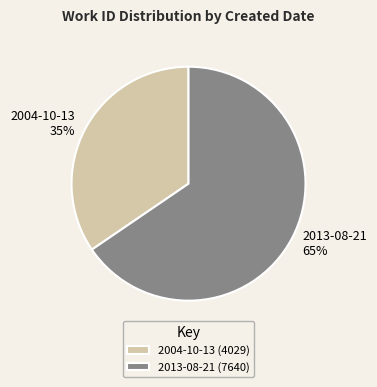

Does 2004-10-13 represent more than half of the total?

No